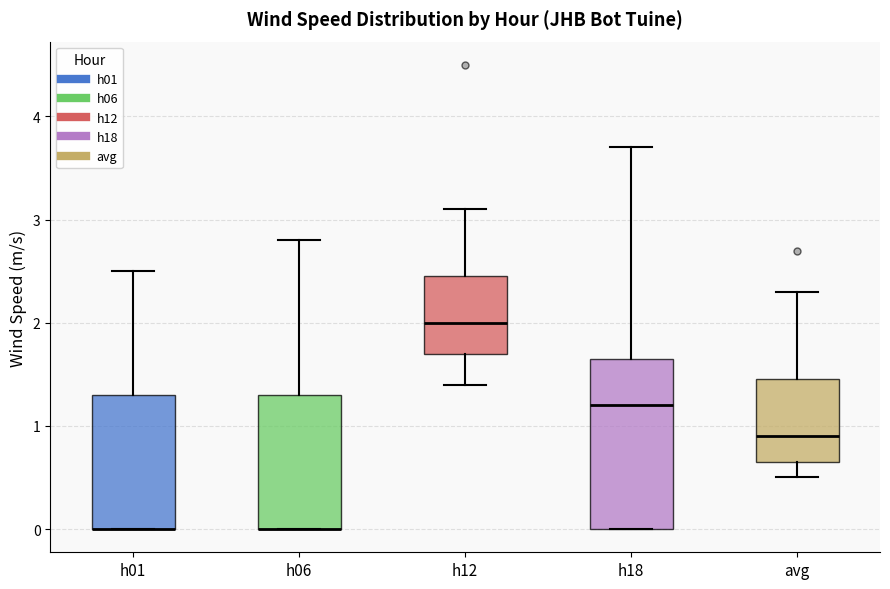

Which box is the tallest, from its lower edge to its upper edge?

h18